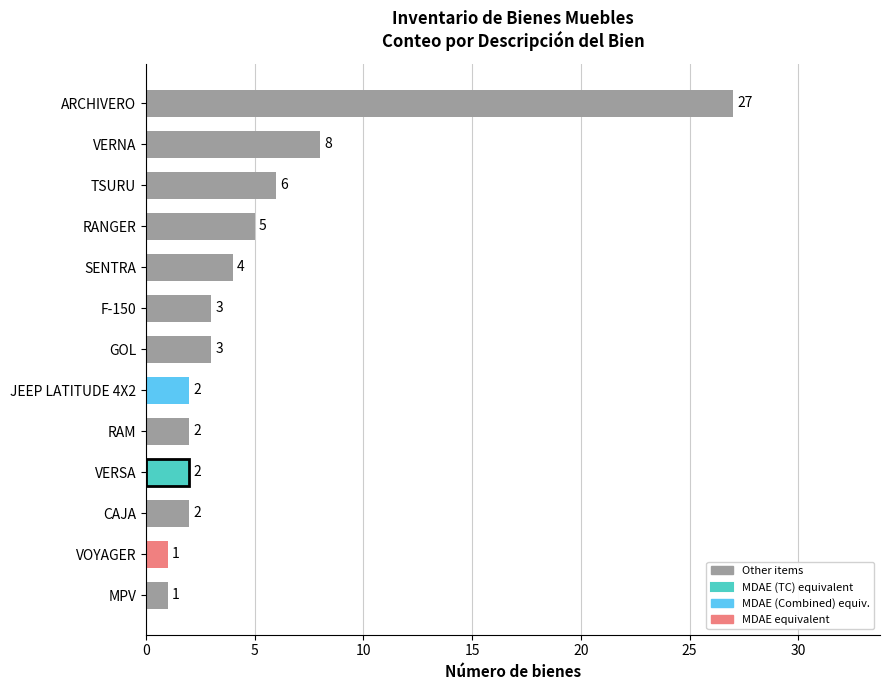

Approximately how many times larger is the value at RAM compared to GOL?

0.7